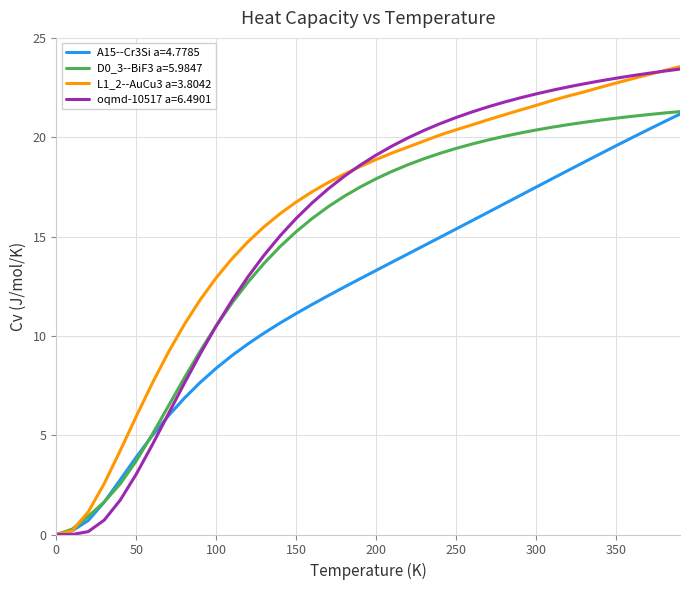

True or false: A15--Cr3Si a=4.7785 has more than 0 points higher than both neighbors.

False